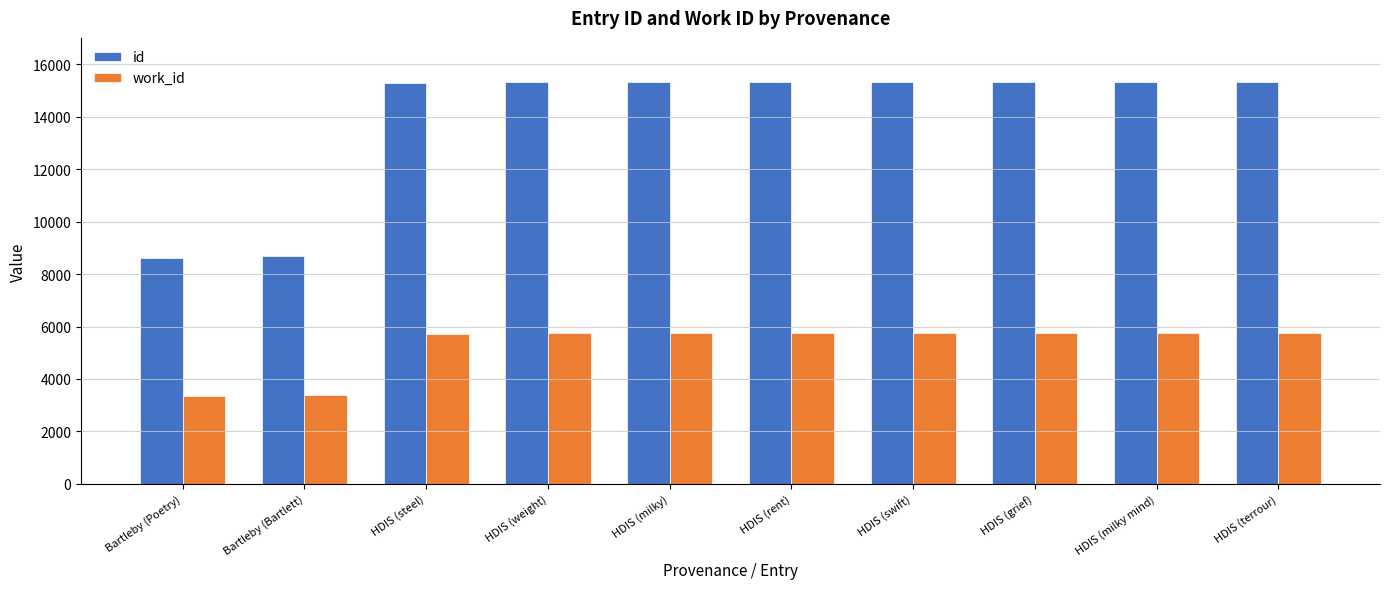

Which series has the widest spread of values?

id